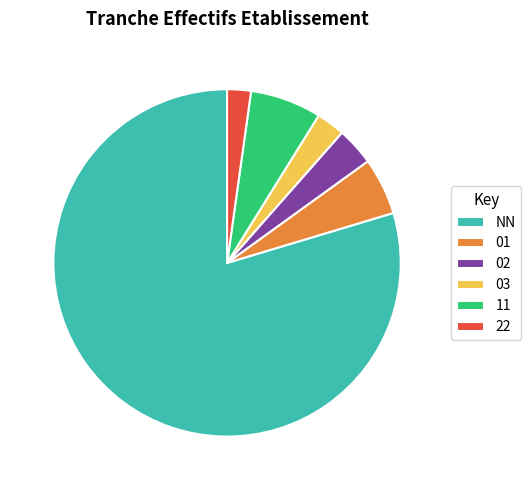

How many segments does this pie chart have?

6